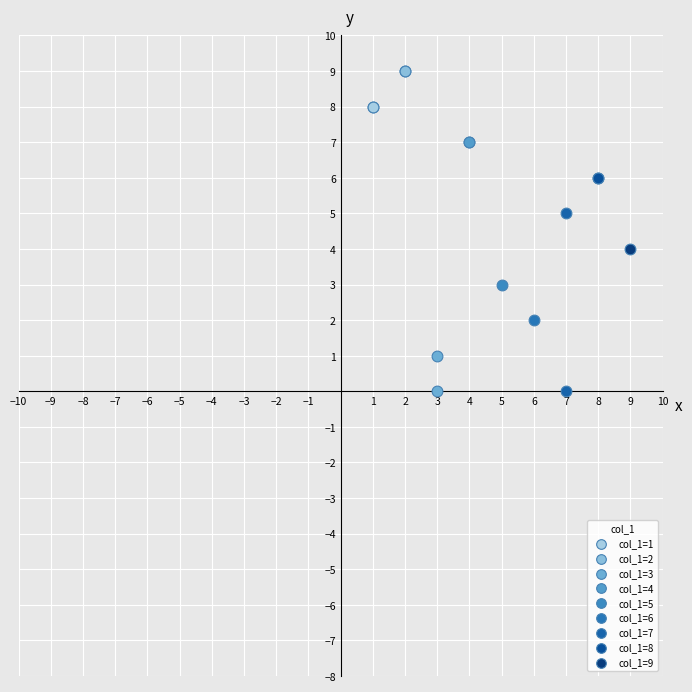

What are all the series names shown in the legend?

col_1=1, col_1=2, col_1=3, col_1=4, col_1=5, col_1=6, col_1=7, col_1=8, col_1=9